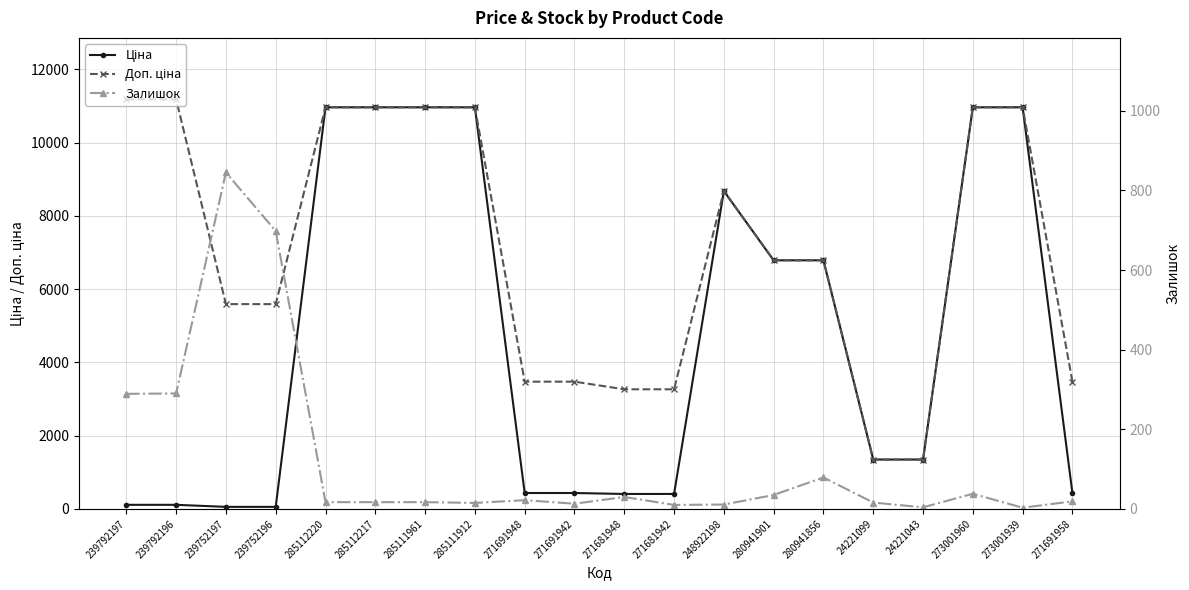

True or false: Ціна and Залишок intersect in this chart.

True